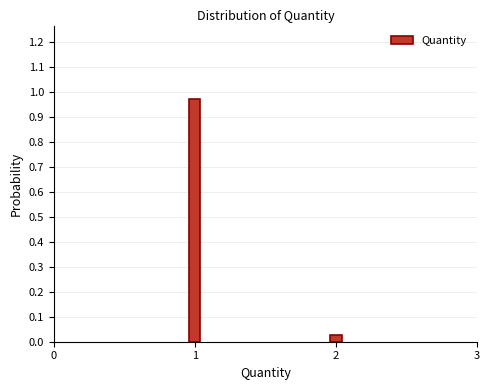

What is the change in value from 1 to 2?

-0.9